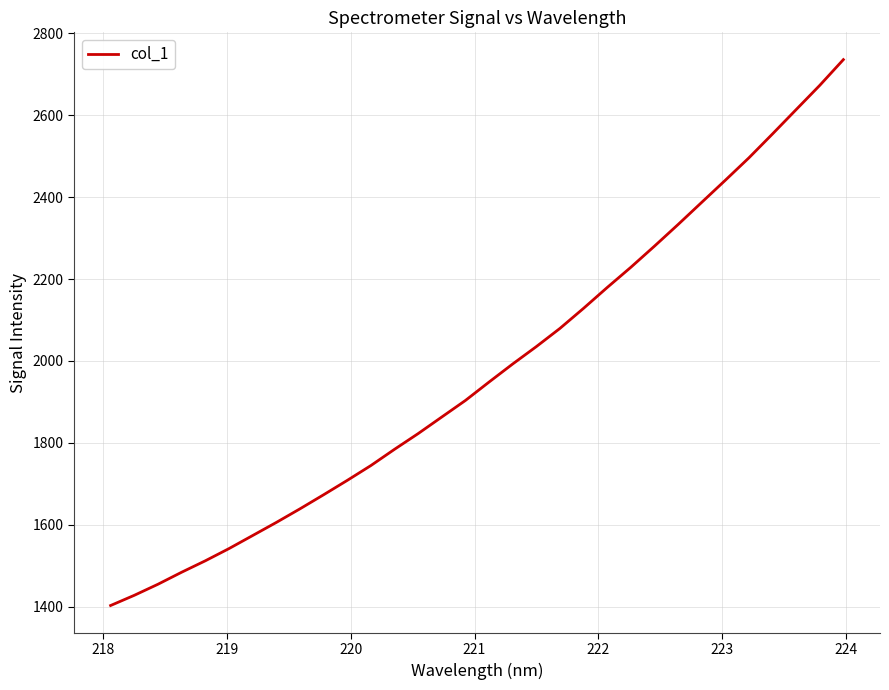

True or false: the data has more than 0 interior local peaks.

False